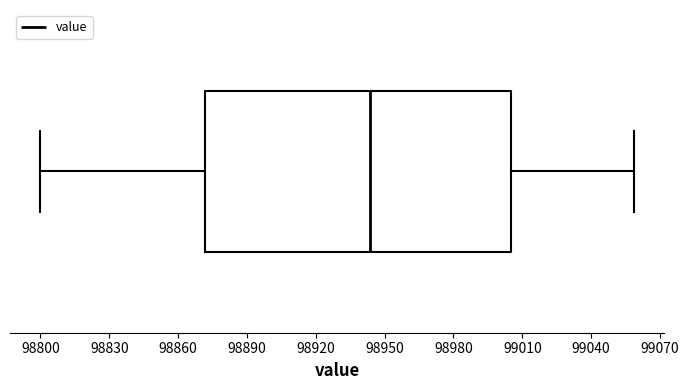

Where is the left edge of the box on the x-axis? The values are not printed on the chart, so give them approximately, as read against the axis.

98870